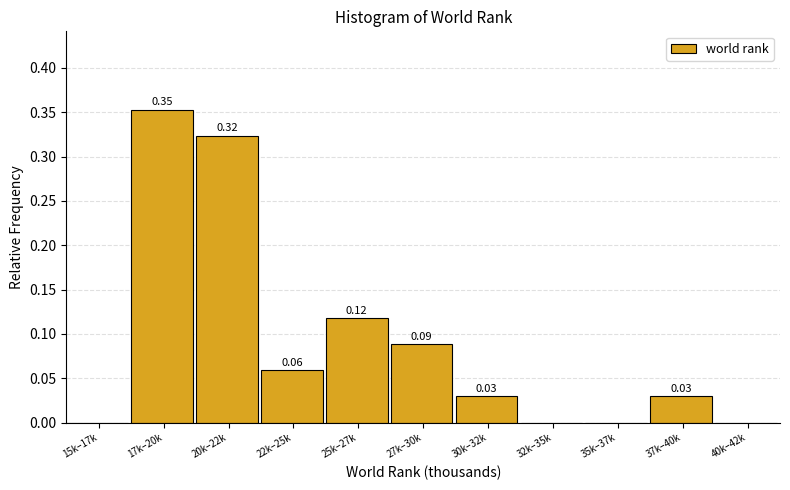

Between 22k–25k and 27k–30k, which is larger?

27k–30k